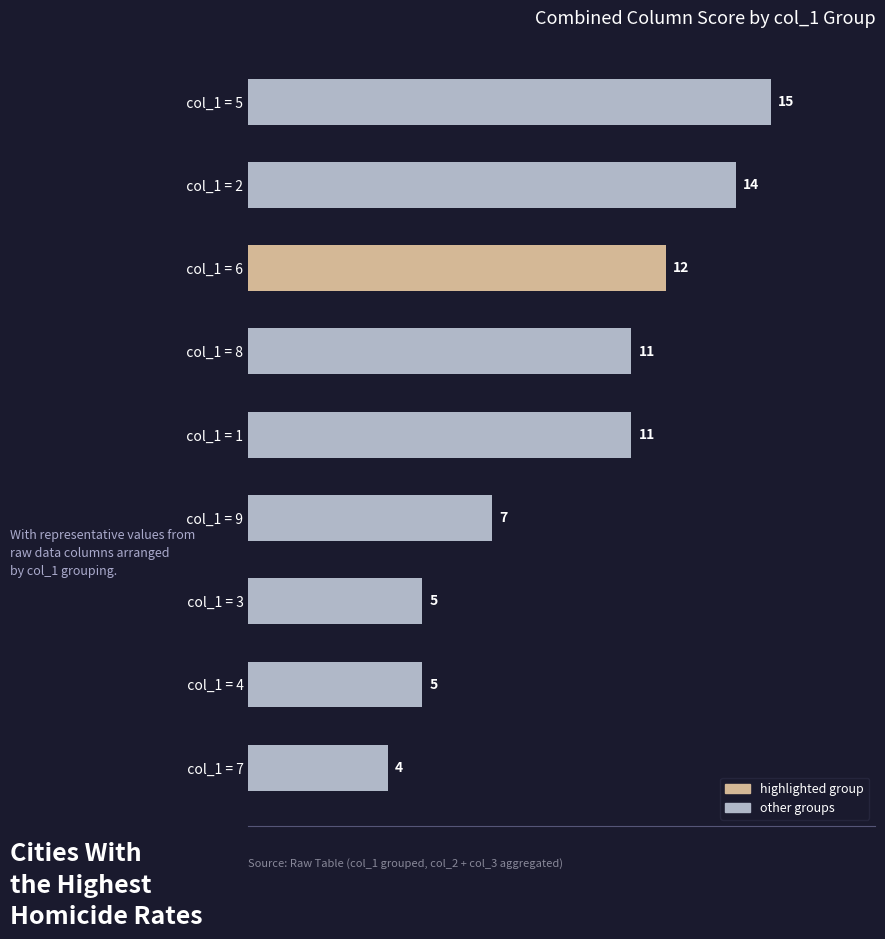

True or false: the data shows 21 at   col_1 = 5.

False